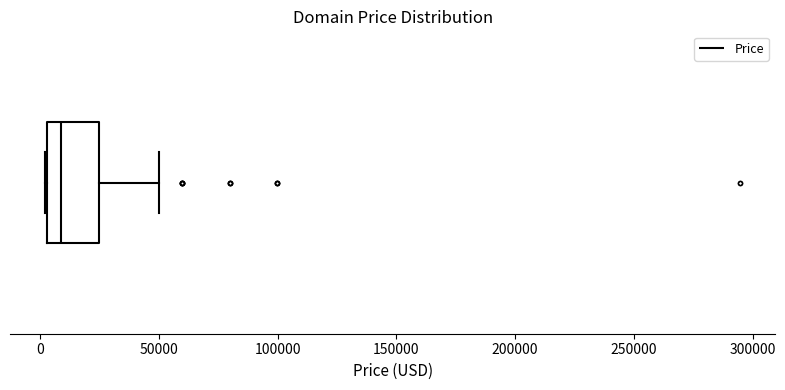

Transcribe this box plot: give where the median line is, the range the box spans, and where the two whiskers end, as read against the x-axis. The values are not printed on the chart, so give them approximately, as read against the axis.

median 10000, box 5000 to 25000, whiskers 0 to 50000